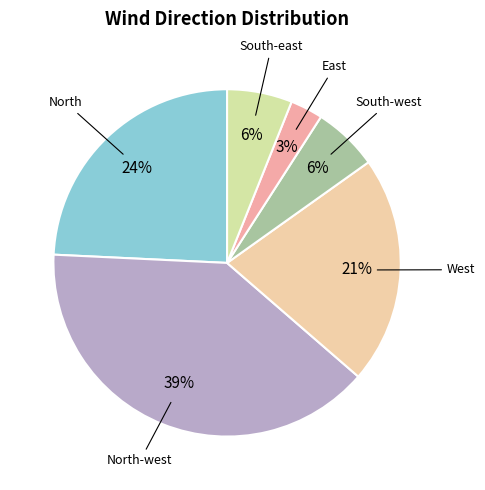

How many slices are in this pie chart?

6